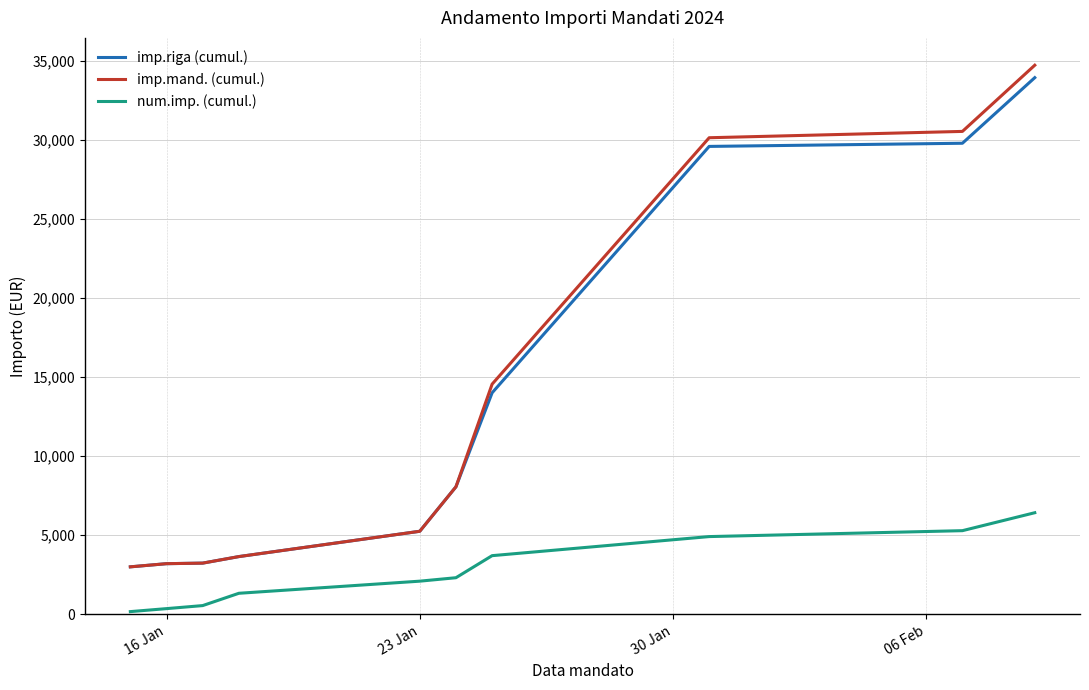

What is the lowest value of the imp.riga (cumul.) series?

3000.0